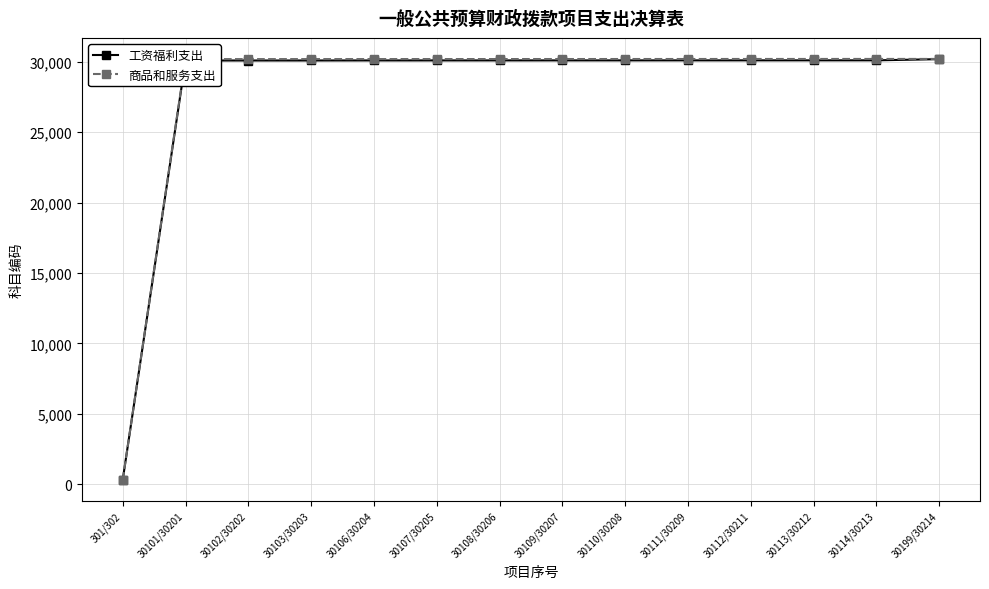

True or false: 商品和服务支出 and 工资福利支出 cross at least once.

False